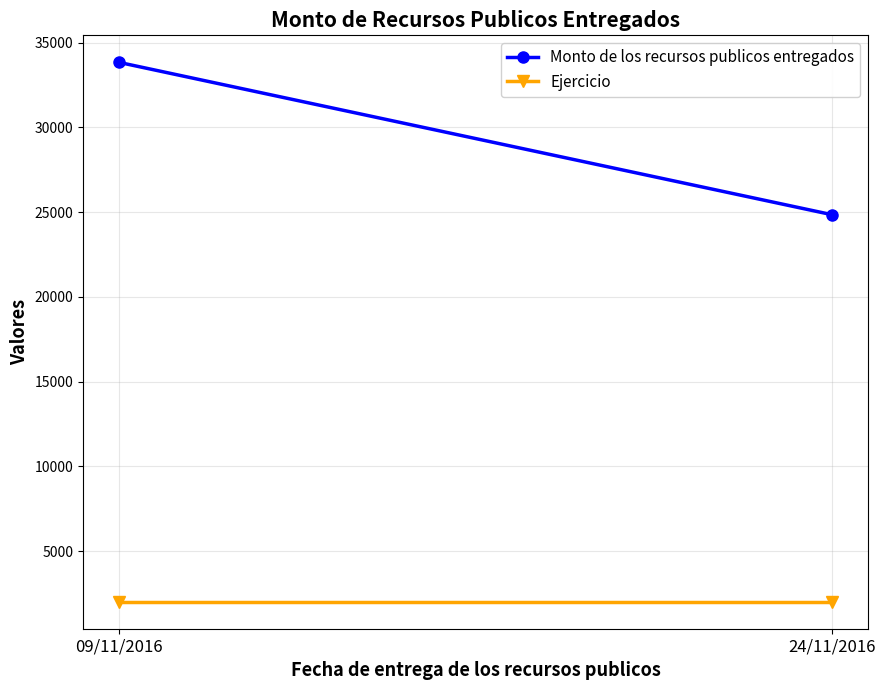

Is the value of Monto de los recursos publicos entregados at 09/11/2016 greater than the value of Ejercicio at 09/11/2016?

Yes